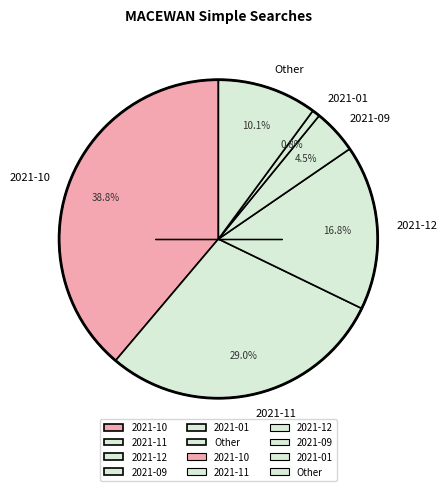

Which slice is the largest?

2021-10